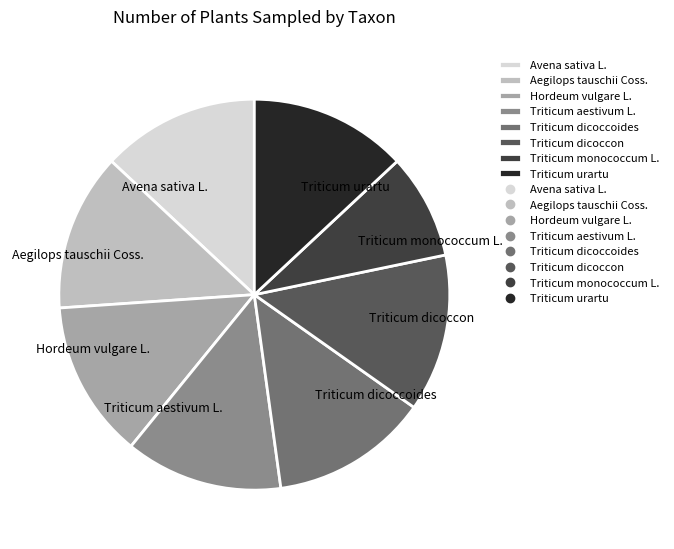

Do Triticum aestivum L. and Hordeum vulgare L. together represent more than half of the pie?

No